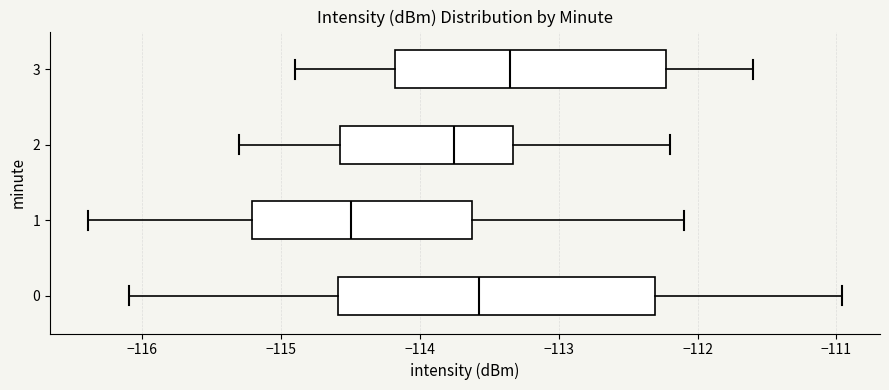

Reading bottom to top, read every box against the x-axis: the position of its median line, the range the box covers, and the ends of its whiskers. The values are not printed on the chart, so give them approximately, as read against the axis.

0: median -113.6, box -114.6 to -112.3, whiskers -116.1 to -111.0
1: median -114.5, box -115.2 to -113.6, whiskers -116.4 to -112.1
2: median -113.7, box -114.6 to -113.3, whiskers -115.3 to -112.2
3: median -113.3, box -114.2 to -112.2, whiskers -114.9 to -111.6